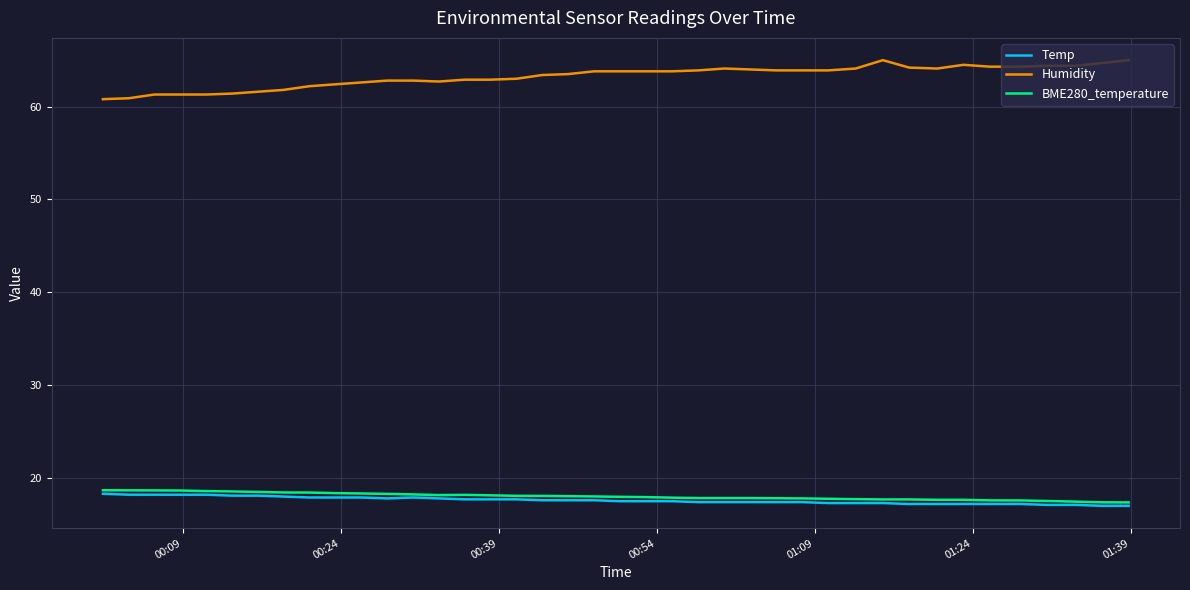

What is the lowest value of the Temp series?

17.0